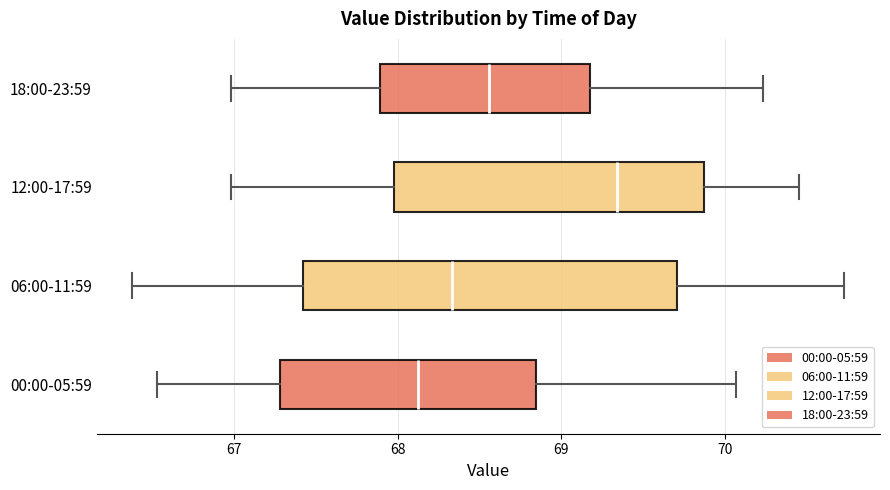

Reading bottom to top, transcribe this box plot: for each box, give where its median line is, the range the box spans, and where its two whiskers end, as read against the x-axis. The values are not printed on the chart, so give them approximately, as read against the axis.

00:00-05:59: median 68.1, box 67.3 to 68.8, whiskers 66.5 to 70.1
06:00-11:59: median 68.3, box 67.4 to 69.7, whiskers 66.4 to 70.7
12:00-17:59: median 69.3, box 68.0 to 69.9, whiskers 67.0 to 70.5
18:00-23:59: median 68.6, box 67.9 to 69.2, whiskers 67.0 to 70.2